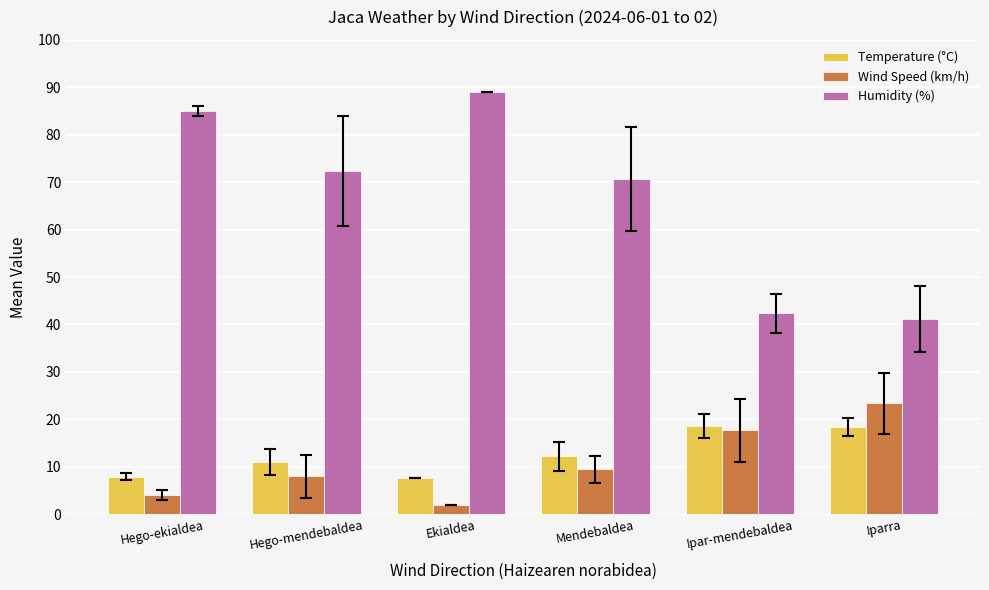

What is the maximum value for Temperature (°C)?

18.6